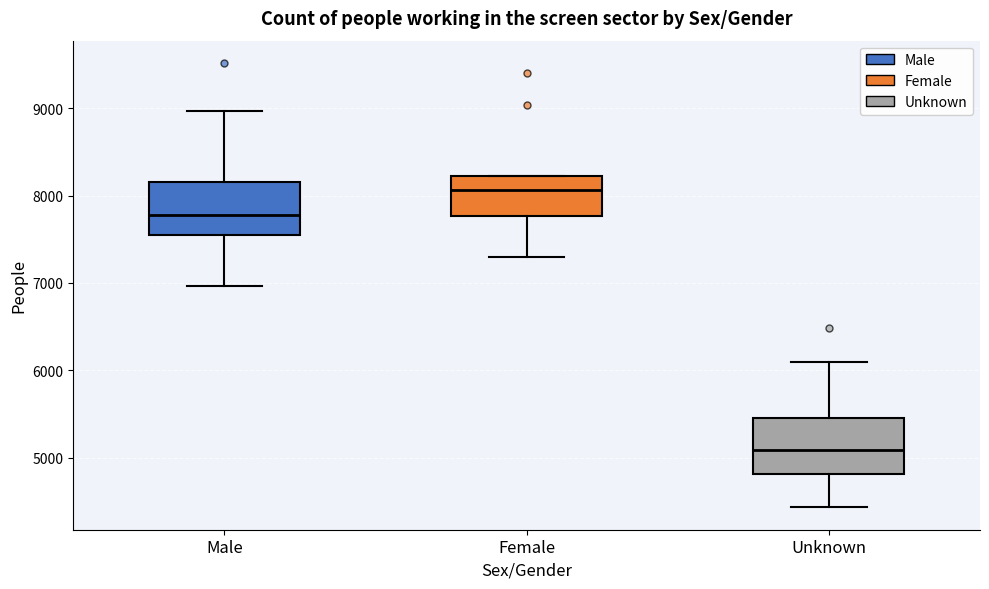

Where does the upper whisker of the box for Male end on the y-axis? The values are not printed on the chart, so give them approximately, as read against the axis.

9000